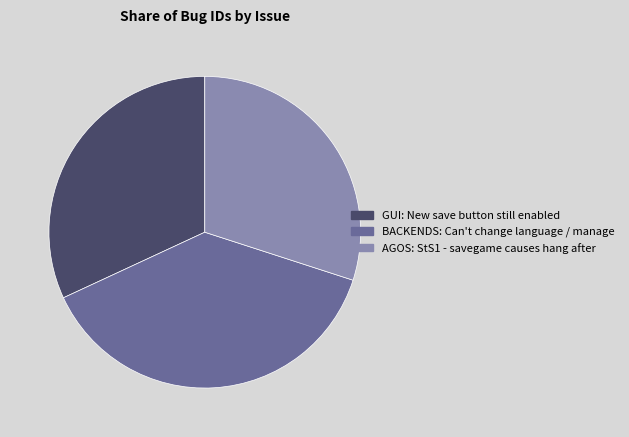

How many slices are in this pie chart?

3